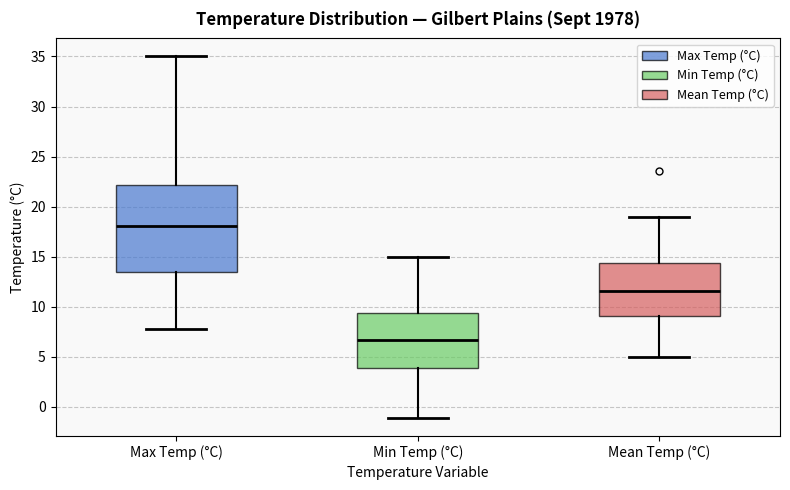

Reading left to right, read every box against the y-axis: the position of its median line, the range the box covers, and the ends of its whiskers. The values are not printed on the chart, so give them approximately, as read against the axis.

Max Temp (°C): median 18.0, box 13.5 to 22.0, whiskers 8.0 to 35.0
Min Temp (°C): median 6.5, box 4.0 to 9.5, whiskers -1.0 to 15.0
Mean Temp (°C): median 11.5, box 9.0 to 14.5, whiskers 5.0 to 19.0